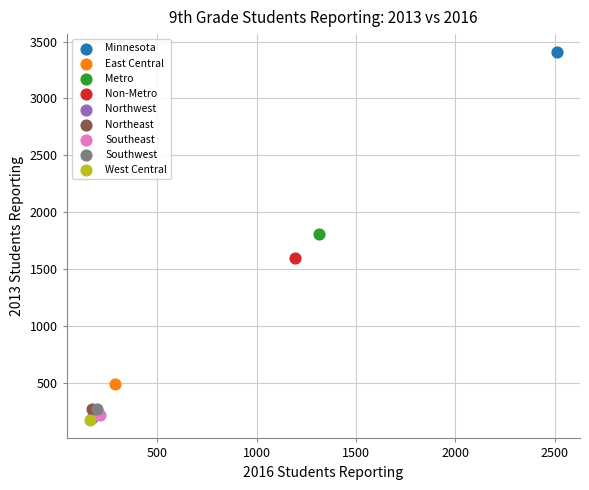

What are all the series names shown in the legend?

Minnesota, East Central, Metro, Non-Metro, Northwest, Northeast, Southeast, Southwest, West Central